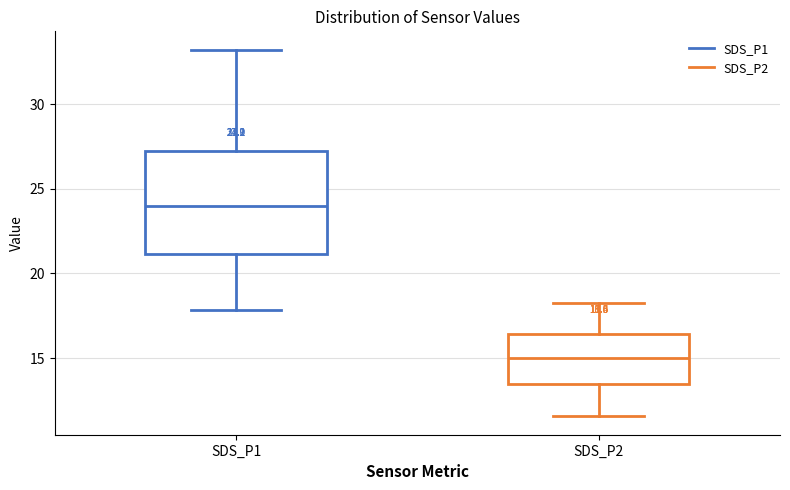

Comparing the boxes themselves (not the whiskers), which one is the tallest?

SDS_P1